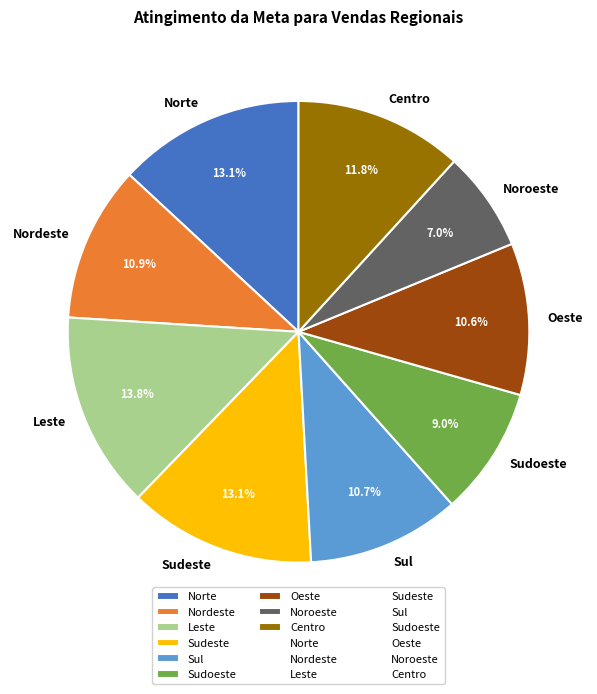

What percentage is NOT represented by Sudeste?

86.9%